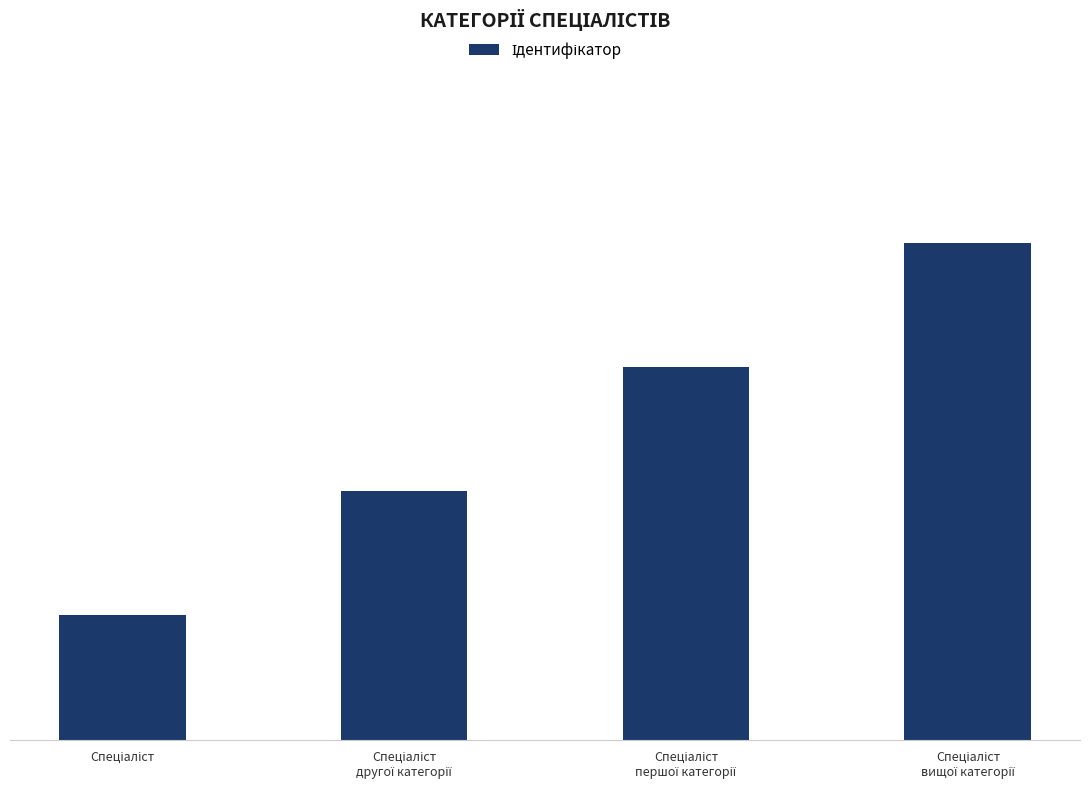

Rank the categories by value from highest to lowest.

Спеціаліст
вищої категорії, Спеціаліст
першої категорії, Спеціаліст
другої категорії, Спеціаліст